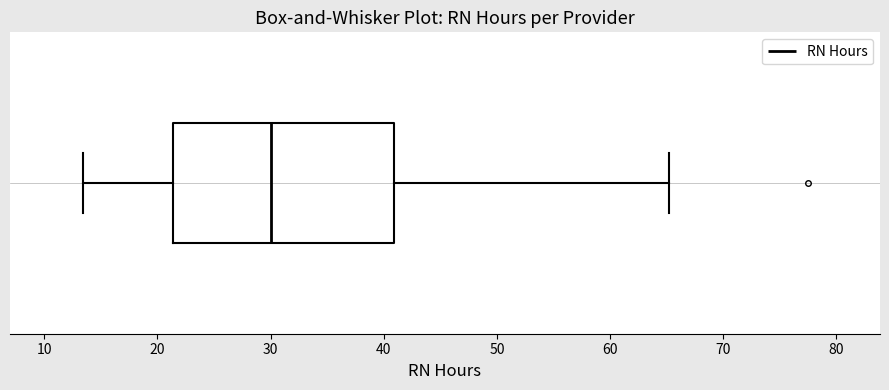

Transcribe this box plot: give where the median line is, the range the box spans, and where the two whiskers end, as read against the x-axis. The values are not printed on the chart, so give them approximately, as read against the axis.

median 30, box 21 to 41, whiskers 13 to 65